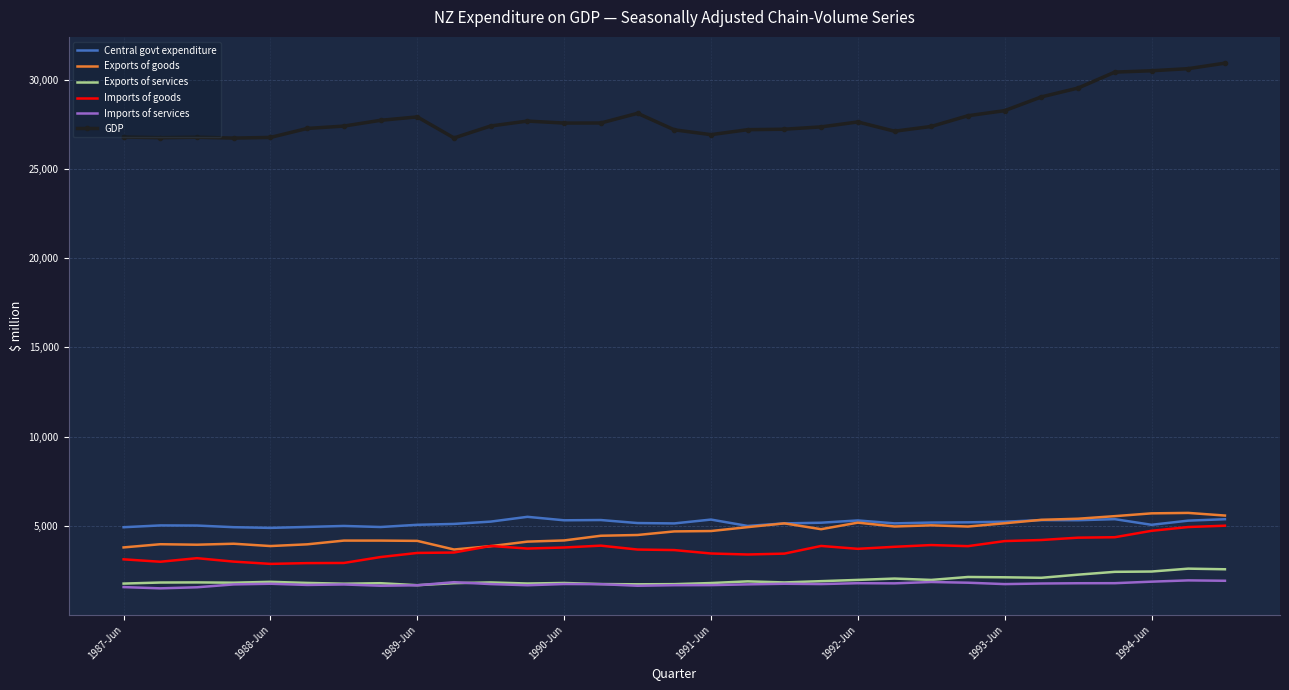

Which series has the largest range (max minus min)?

GDP